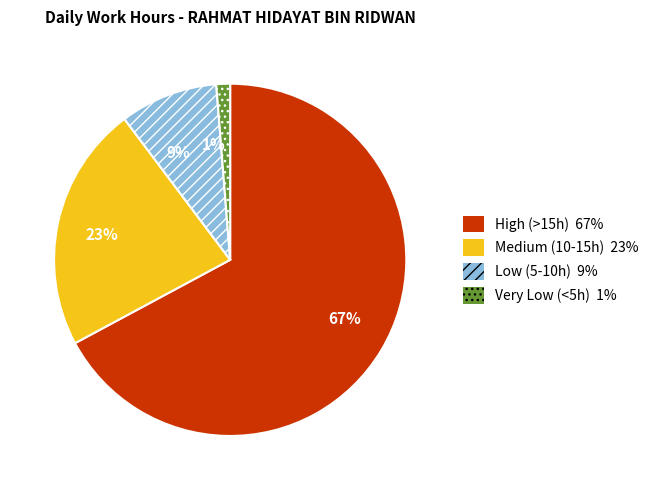

Does any single category account for the majority?

Yes